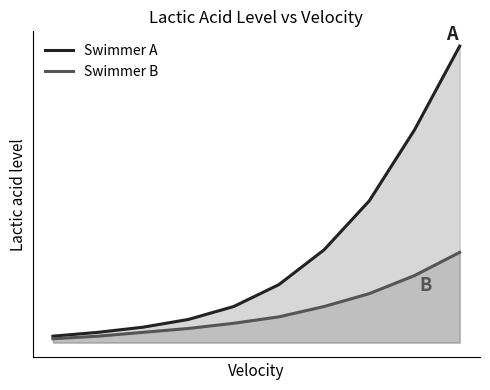

Rank the series by their maximum value, from lowest to highest.

Swimmer B, Swimmer A